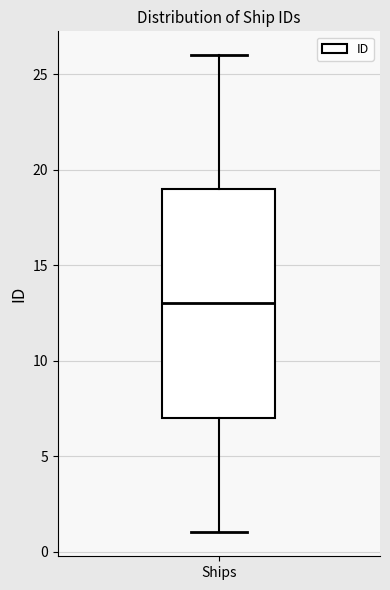

Where does the lower whisker of the box for Ships end on the y-axis? The values are not printed on the chart, so give them approximately, as read against the axis.

1